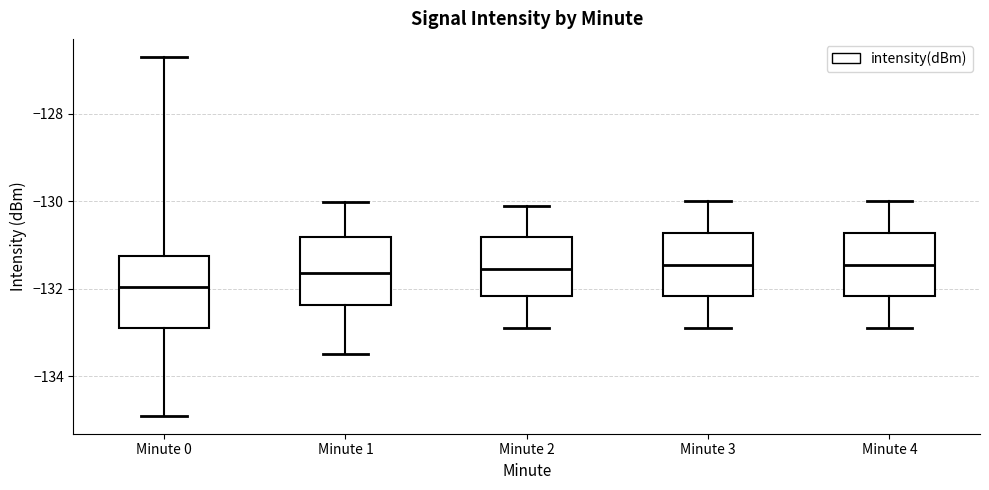

Reading left to right, read every box against the y-axis: the position of its median line, the range the box covers, and the ends of its whiskers. The values are not printed on the chart, so give them approximately, as read against the axis.

Minute 0: median -132.0, box -133.0 to -131.2, whiskers -135.0 to -126.6
Minute 1: median -131.6, box -132.4 to -130.8, whiskers -133.4 to -130.0
Minute 2: median -131.6, box -132.2 to -130.8, whiskers -132.8 to -130.0
Minute 3: median -131.4, box -132.2 to -130.8, whiskers -132.8 to -130.0
Minute 4: median -131.4, box -132.2 to -130.8, whiskers -132.8 to -130.0